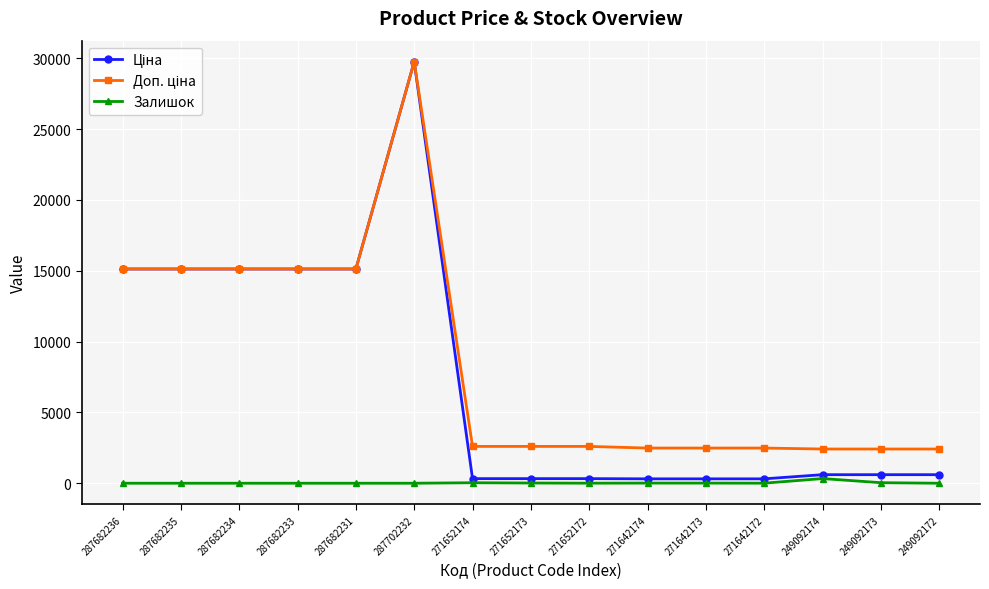

At how many categories does at least one series exceed 24701?

1